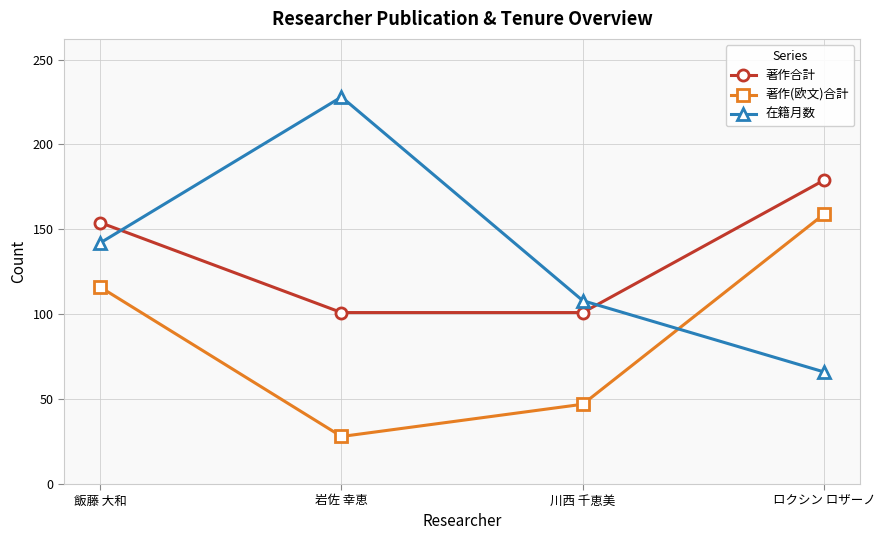

Is it true that 著作合計 equals 101 at 岩佐 幸恵?

True